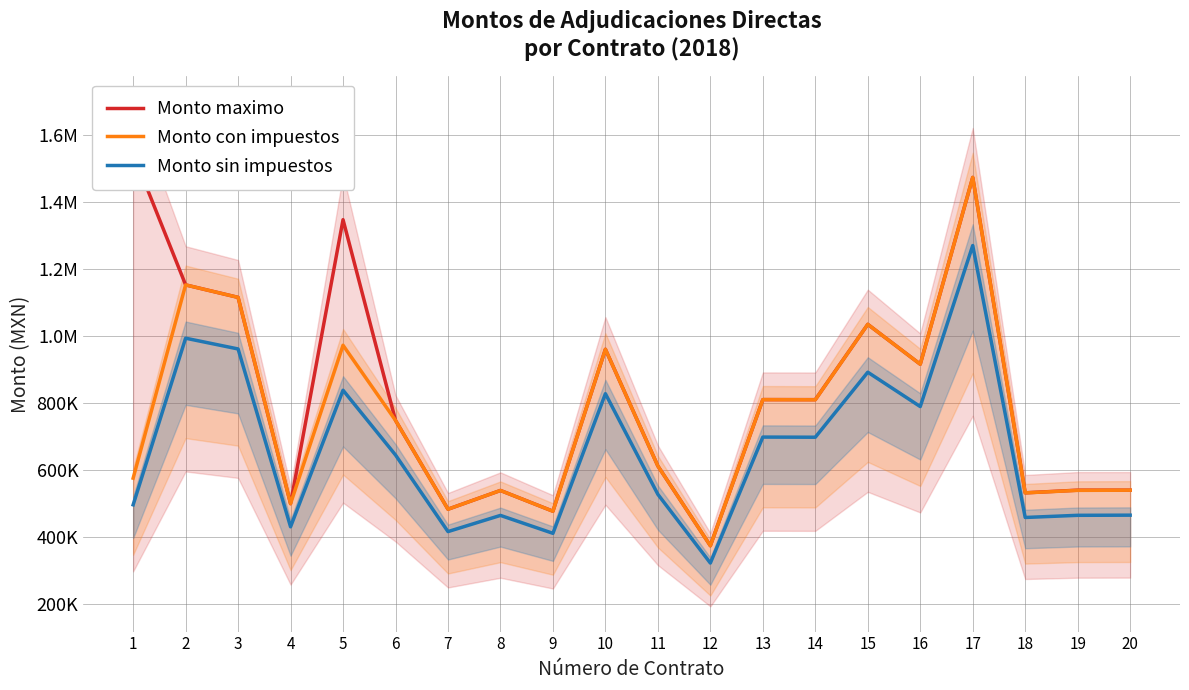

True or false: Monto maximo and Monto con impuestos cross at least once.

False